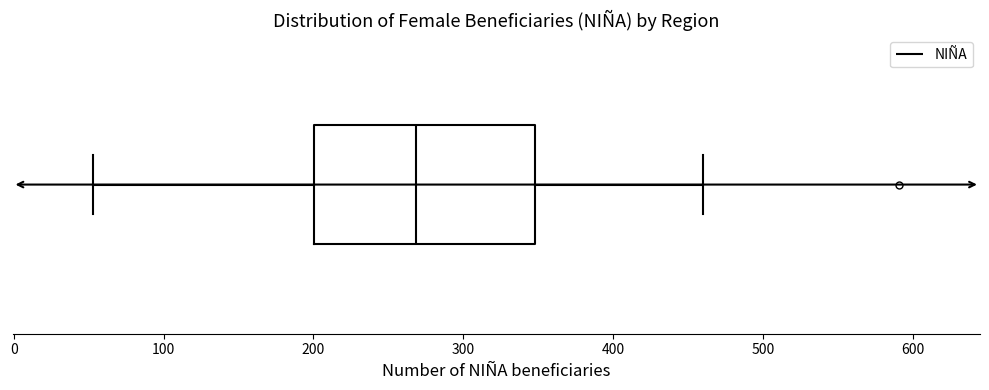

Transcribe this box plot: give where the median line is, the range the box spans, and where the two whiskers end, as read against the x-axis. The values are not printed on the chart, so give them approximately, as read against the axis.

median 270, box 200 to 350, whiskers 50 to 460